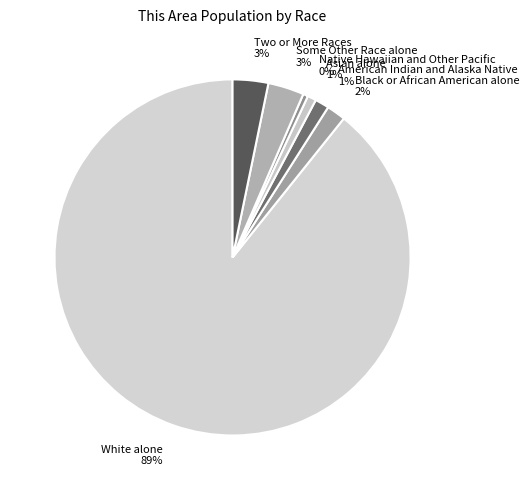

Is White alone the majority of the pie?

Yes